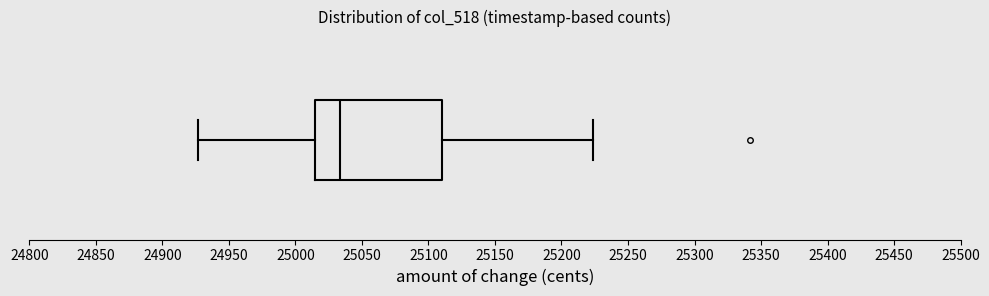

Read this box plot against the x-axis: the position of the median line, the range covered by the box, and the ends of both whiskers. The values are not printed on the chart, so give them approximately, as read against the axis.

median 25035, box 25015 to 25110, whiskers 24925 to 25225